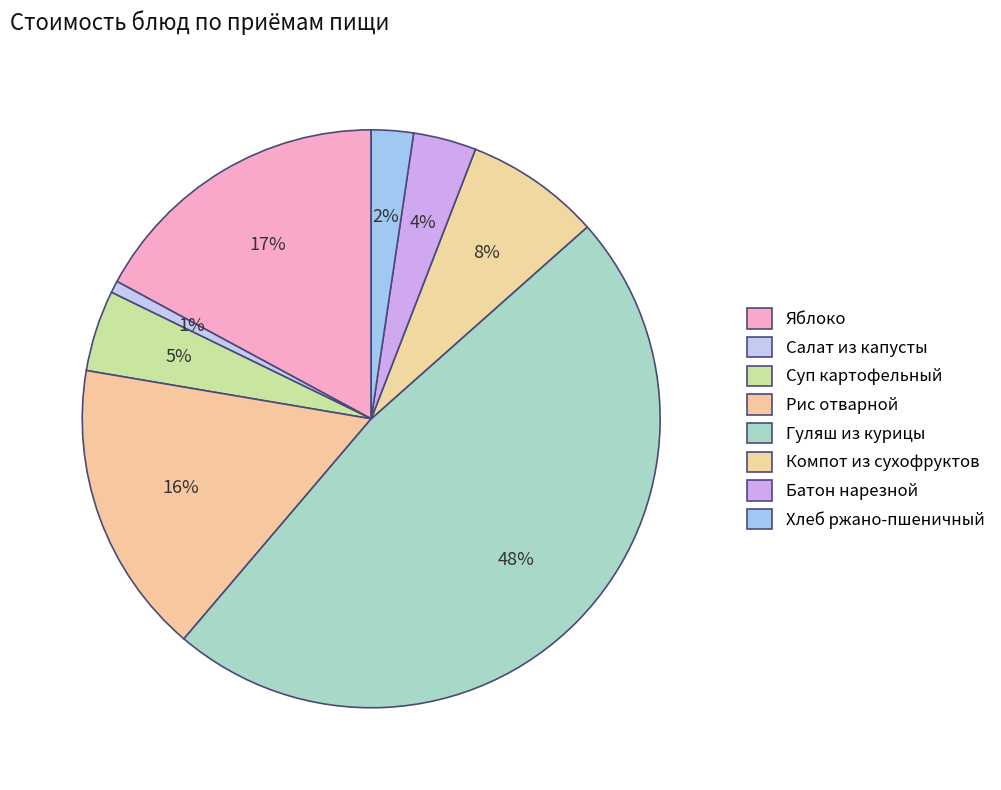

What portion of the pie excludes Гуляш из курицы?

52.2%